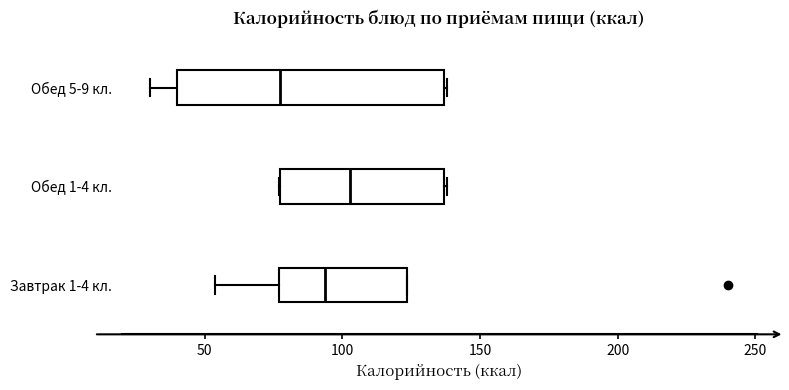

Reading bottom to top, read every box against the x-axis: the position of its median line, the range the box covers, and the ends of its whiskers. The values are not printed on the chart, so give them approximately, as read against the axis.

Завтрак 1-4 кл.: median 95, box 75 to 125, whiskers 55 to 125
Обед 1-4 кл.: median 105, box 75 to 135, whiskers 75 to 140
Обед 5-9 кл.: median 75, box 40 to 135, whiskers 30 to 140